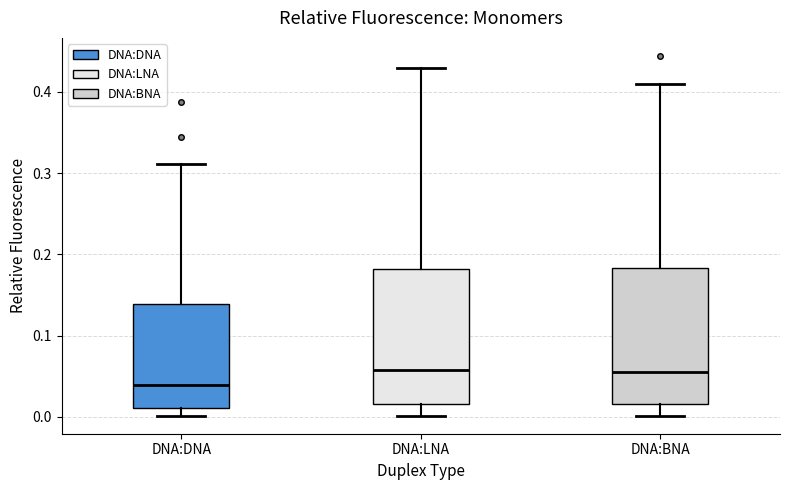

Where does the upper whisker of the box for DNA:LNA end on the y-axis? The values are not printed on the chart, so give them approximately, as read against the axis.

0.43